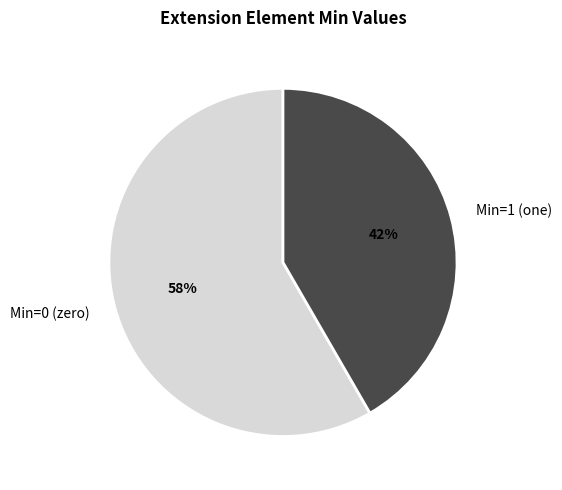

To the nearest percent, what percentage of the pie is Min=1 (one)?

42%